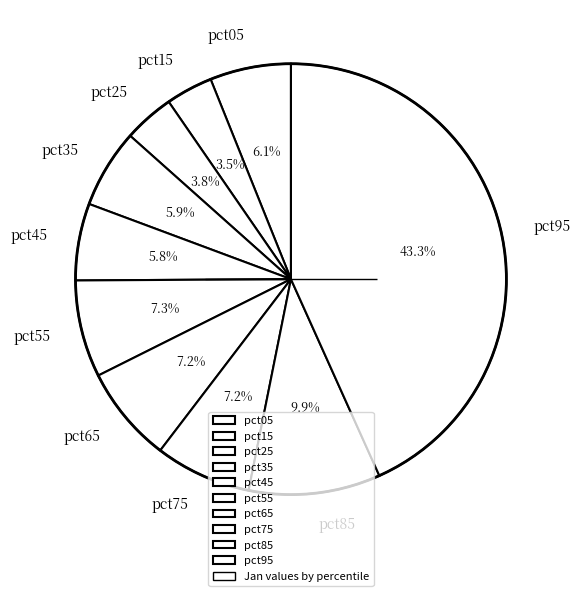

To the nearest percent, what is the difference between the largest and smallest slice percentages?

40%